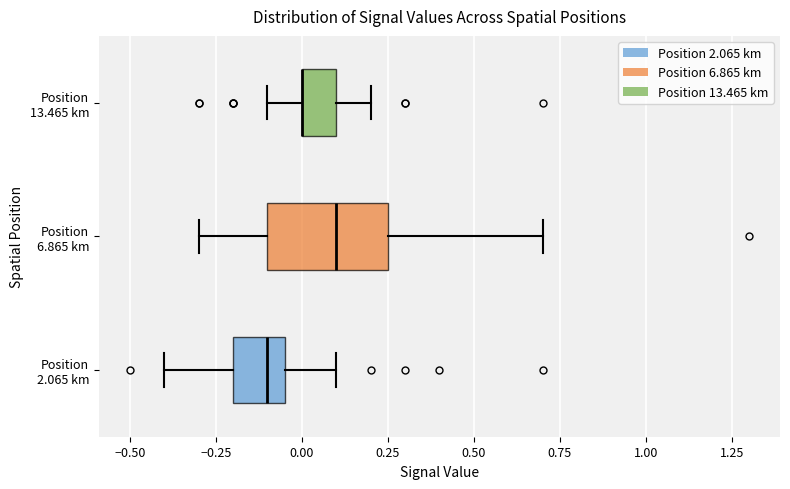

Comparing the boxes themselves (not the whiskers), which one is the widest?

Position 6.865 km